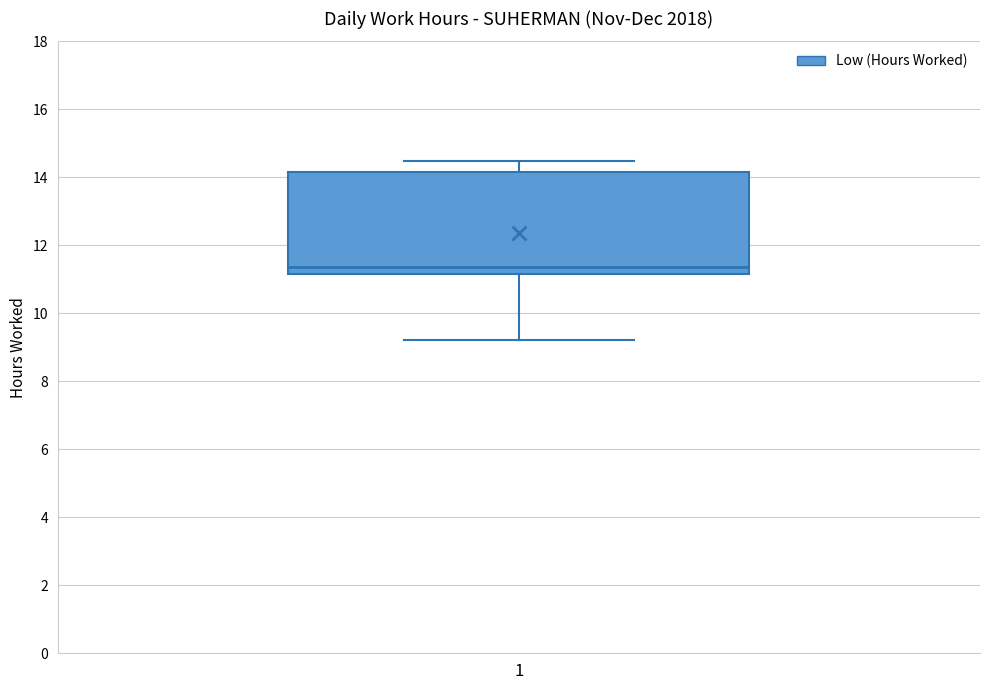

Where is the lower edge of the box at x = 1 on the y-axis? The values are not printed on the chart, so give them approximately, as read against the axis.

11.2